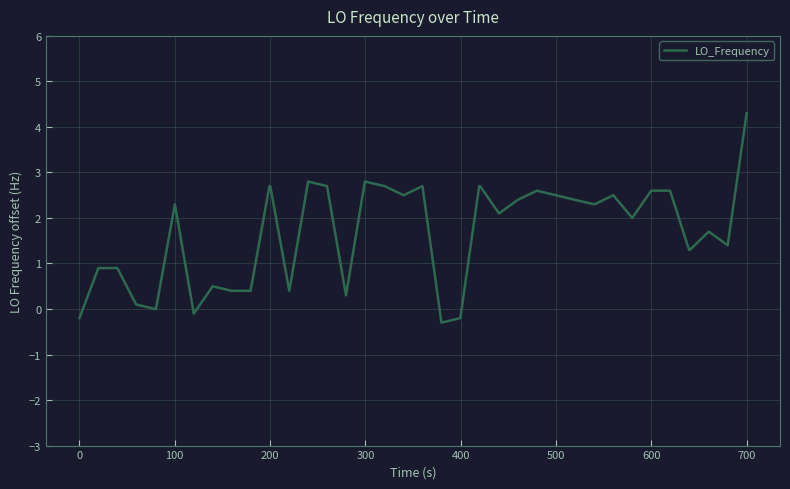

What is the average value?

1.7